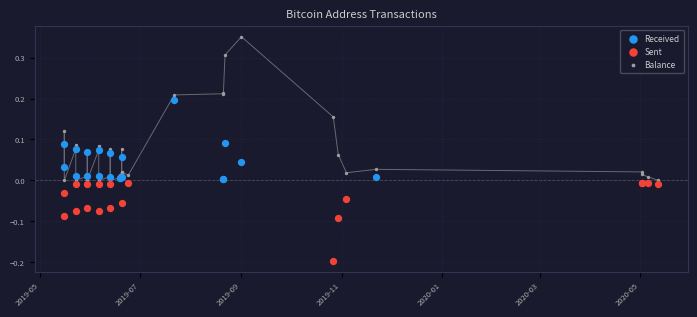

Which series contains the lowest Y value?

Sent